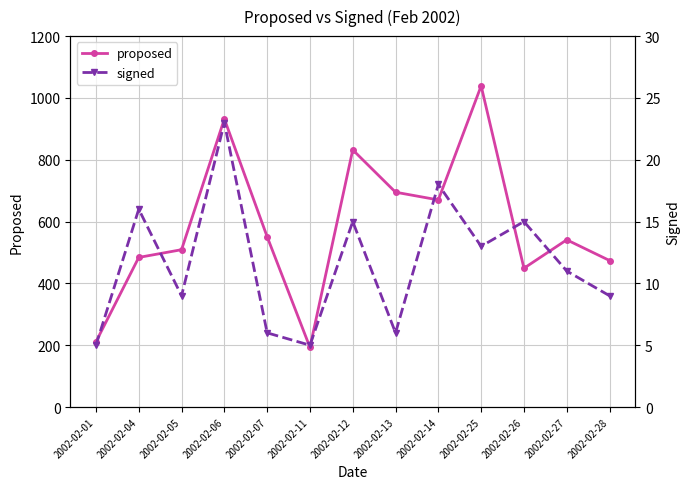

True or false: proposed and signed intersect in this chart.

False